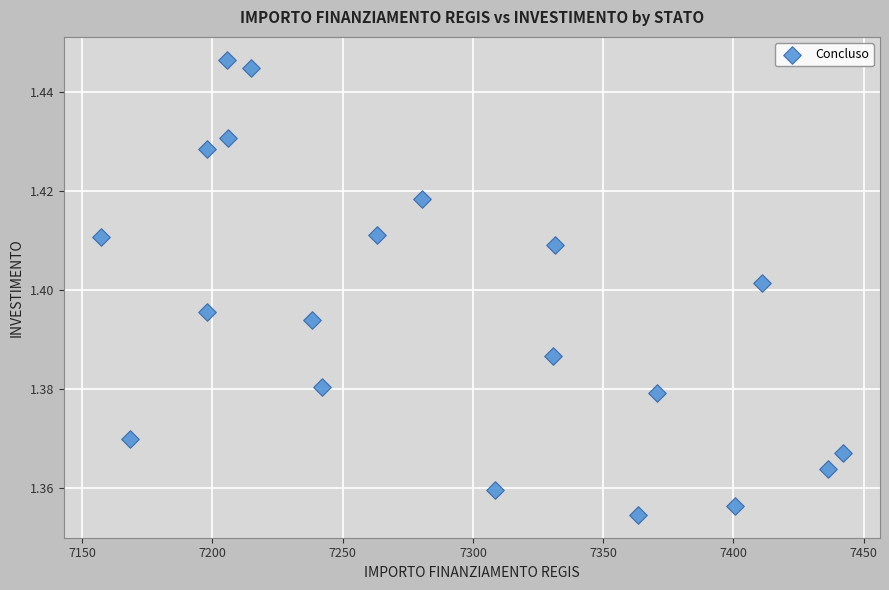

What is the range of X values (max minus min)?

284.8